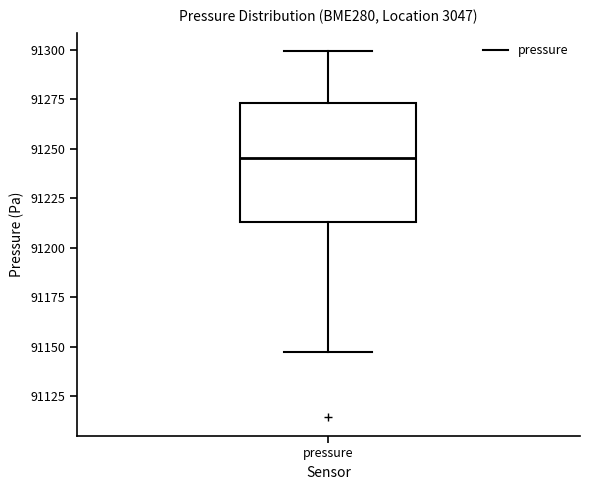

Transcribe this box plot: give where the median line is, the range the box spans, and where the two whiskers end, as read against the y-axis. The values are not printed on the chart, so give them approximately, as read against the axis.

median 91245, box 91215 to 91275, whiskers 91145 to 91300